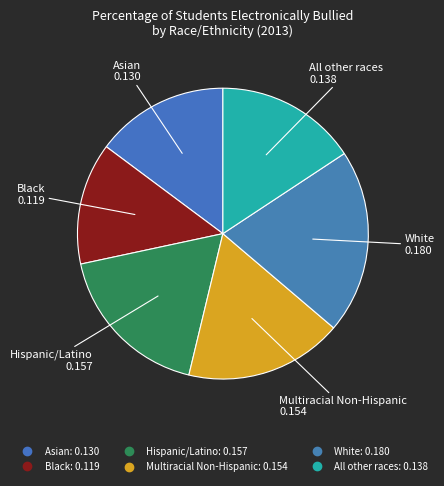

How many segments does this pie chart have?

6